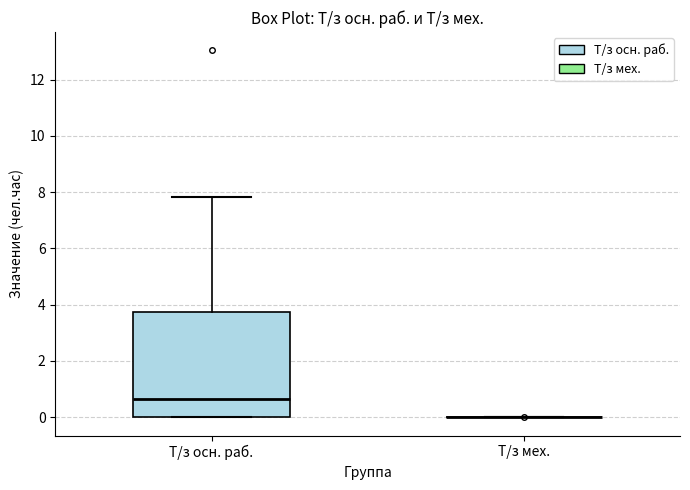

Which box is the tallest, from its lower edge to its upper edge?

Т/з осн. раб.